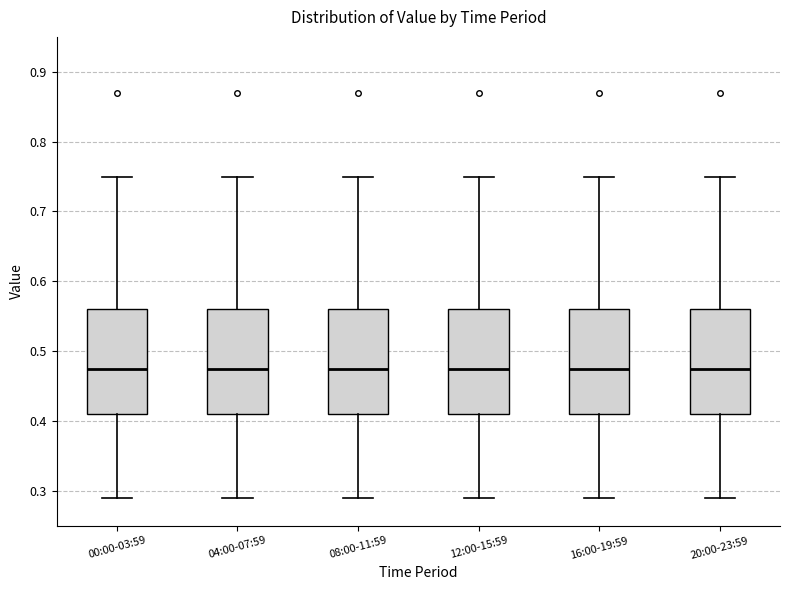

Where does the median line of the box for 20:00-23:59 sit on the y-axis? The values are not printed on the chart, so give them approximately, as read against the axis.

0.48